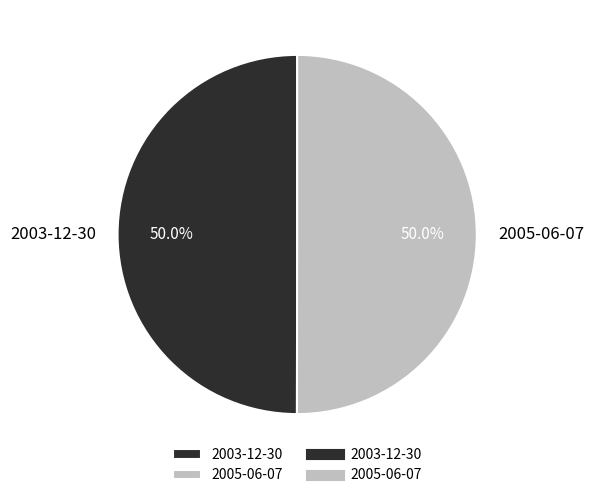

How much of the chart is everything except 2005-06-07?

50.0%